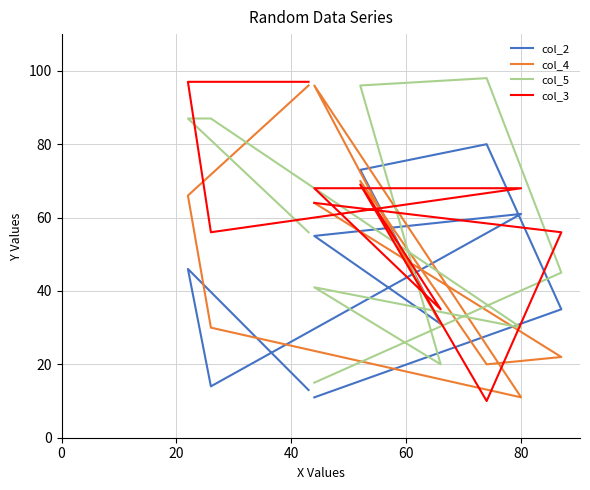

What is the minimum value for col_4?

11